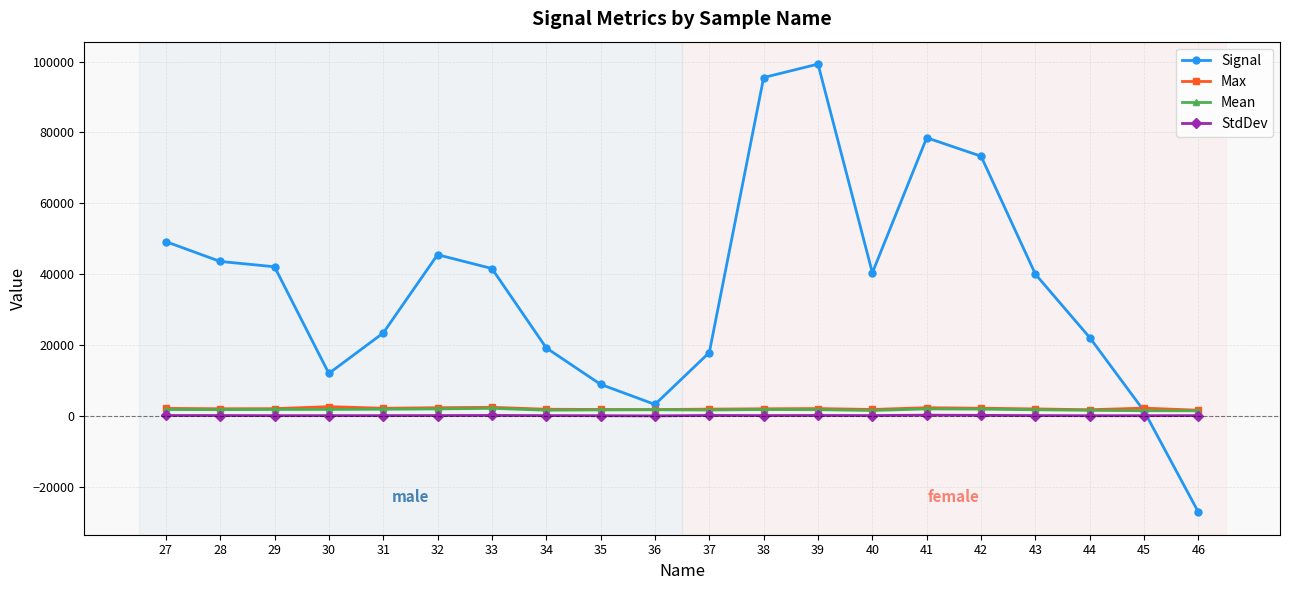

The StdDev series shows 123.0 at 27. True or false?

True